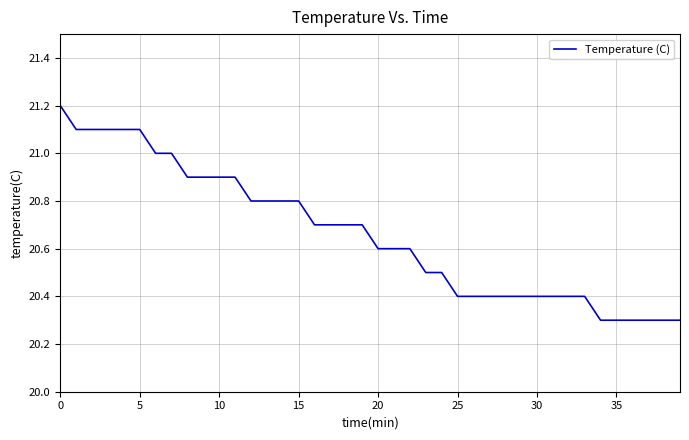

What is the difference between the maximum and minimum values?

0.9